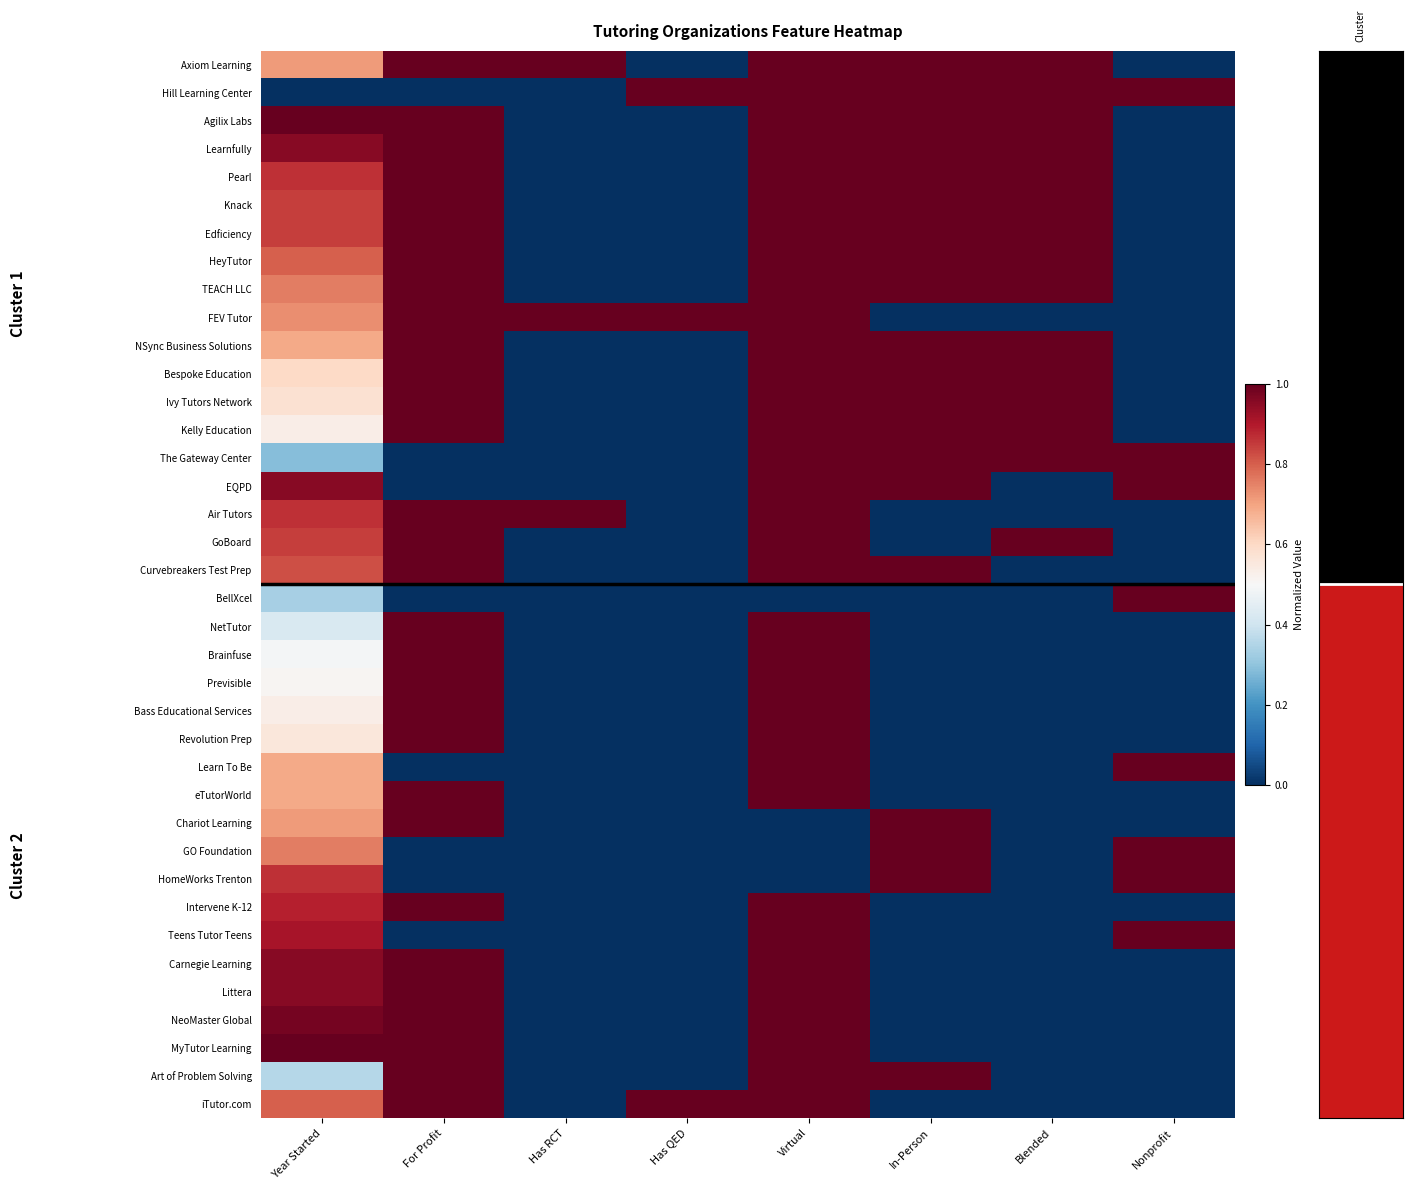

Reading right to left, list all the values displayed in this chart.

Axiom Learning: Nonprofit=0.0	Blended=1.0	In-Person=1.0	Virtual=1.0	Has QED=0.0	Has RCT=1.0	For Profit=1.0	Year Started=0.7
Hill Learning Center: Nonprofit=1.0	Blended=1.0	In-Person=1.0	Virtual=1.0	Has QED=1.0	Has RCT=0.0	For Profit=0.0	Year Started=0.0
Agilix Labs: Nonprofit=0.0	Blended=1.0	In-Person=1.0	Virtual=1.0	Has QED=0.0	Has RCT=0.0	For Profit=1.0	Year Started=1.0
Learnfully: Nonprofit=0.0	Blended=1.0	In-Person=1.0	Virtual=1.0	Has QED=0.0	Has RCT=0.0	For Profit=1.0	Year Started=1.0
Pearl: Nonprofit=0.0	Blended=1.0	In-Person=1.0	Virtual=1.0	Has QED=0.0	Has RCT=0.0	For Profit=1.0	Year Started=0.9
Knack: Nonprofit=0.0	Blended=1.0	In-Person=1.0	Virtual=1.0	Has QED=0.0	Has RCT=0.0	For Profit=1.0	Year Started=0.8
Edficiency: Nonprofit=0.0	Blended=1.0	In-Person=1.0	Virtual=1.0	Has QED=0.0	Has RCT=0.0	For Profit=1.0	Year Started=0.8
HeyTutor: Nonprofit=0.0	Blended=1.0	In-Person=1.0	Virtual=1.0	Has QED=0.0	Has RCT=0.0	For Profit=1.0	Year Started=0.8
TEACH LLC: Nonprofit=0.0	Blended=1.0	In-Person=1.0	Virtual=1.0	Has QED=0.0	Has RCT=0.0	For Profit=1.0	Year Started=0.8
FEV Tutor: Nonprofit=0.0	Blended=0.0	In-Person=0.0	Virtual=1.0	Has QED=1.0	Has RCT=1.0	For Profit=1.0	Year Started=0.7
NSync Business Solutions: Nonprofit=0.0	Blended=1.0	In-Person=1.0	Virtual=1.0	Has QED=0.0	Has RCT=0.0	For Profit=1.0	Year Started=0.7
Bespoke Education: Nonprofit=0.0	Blended=1.0	In-Person=1.0	Virtual=1.0	Has QED=0.0	Has RCT=0.0	For Profit=1.0	Year Started=0.6
Ivy Tutors Network: Nonprofit=0.0	Blended=1.0	In-Person=1.0	Virtual=1.0	Has QED=0.0	Has RCT=0.0	For Profit=1.0	Year Started=0.6
Kelly Education: Nonprofit=0.0	Blended=1.0	In-Person=1.0	Virtual=1.0	Has QED=0.0	Has RCT=0.0	For Profit=1.0	Year Started=0.5
The Gateway Center: Nonprofit=1.0	Blended=1.0	In-Person=1.0	Virtual=1.0	Has QED=0.0	Has RCT=0.0	For Profit=0.0	Year Started=0.3
EQPD: Nonprofit=1.0	Blended=0.0	In-Person=1.0	Virtual=1.0	Has QED=0.0	Has RCT=0.0	For Profit=0.0	Year Started=1.0
Air Tutors: Nonprofit=0.0	Blended=0.0	In-Person=0.0	Virtual=1.0	Has QED=0.0	Has RCT=1.0	For Profit=1.0	Year Started=0.9
GoBoard: Nonprofit=0.0	Blended=1.0	In-Person=0.0	Virtual=1.0	Has QED=0.0	Has RCT=0.0	For Profit=1.0	Year Started=0.8
Curvebreakers Test Prep: Nonprofit=0.0	Blended=0.0	In-Person=1.0	Virtual=1.0	Has QED=0.0	Has RCT=0.0	For Profit=1.0	Year Started=0.8
BellXcel: Nonprofit=1.0	Blended=0.0	In-Person=0.0	Virtual=0.0	Has QED=0.0	Has RCT=0.0	For Profit=0.0	Year Started=0.3
NetTutor: Nonprofit=0.0	Blended=0.0	In-Person=0.0	Virtual=1.0	Has QED=0.0	Has RCT=0.0	For Profit=1.0	Year Started=0.4
Brainfuse: Nonprofit=0.0	Blended=0.0	In-Person=0.0	Virtual=1.0	Has QED=0.0	Has RCT=0.0	For Profit=1.0	Year Started=0.5
Previsible: Nonprofit=0.0	Blended=0.0	In-Person=0.0	Virtual=1.0	Has QED=0.0	Has RCT=0.0	For Profit=1.0	Year Started=0.5
Bass Educational Services: Nonprofit=0.0	Blended=0.0	In-Person=0.0	Virtual=1.0	Has QED=0.0	Has RCT=0.0	For Profit=1.0	Year Started=0.5
Revolution Prep: Nonprofit=0.0	Blended=0.0	In-Person=0.0	Virtual=1.0	Has QED=0.0	Has RCT=0.0	For Profit=1.0	Year Started=0.6
Learn To Be: Nonprofit=1.0	Blended=0.0	In-Person=0.0	Virtual=1.0	Has QED=0.0	Has RCT=0.0	For Profit=0.0	Year Started=0.7
eTutorWorld: Nonprofit=0.0	Blended=0.0	In-Person=0.0	Virtual=1.0	Has QED=0.0	Has RCT=0.0	For Profit=1.0	Year Started=0.7
Chariot Learning: Nonprofit=0.0	Blended=0.0	In-Person=1.0	Virtual=0.0	Has QED=0.0	Has RCT=0.0	For Profit=1.0	Year Started=0.7
GO Foundation: Nonprofit=1.0	Blended=0.0	In-Person=1.0	Virtual=0.0	Has QED=0.0	Has RCT=0.0	For Profit=0.0	Year Started=0.8
HomeWorks Trenton: Nonprofit=1.0	Blended=0.0	In-Person=1.0	Virtual=0.0	Has QED=0.0	Has RCT=0.0	For Profit=0.0	Year Started=0.9
Intervene K-12: Nonprofit=0.0	Blended=0.0	In-Person=0.0	Virtual=1.0	Has QED=0.0	Has RCT=0.0	For Profit=1.0	Year Started=0.9
Teens Tutor Teens: Nonprofit=1.0	Blended=0.0	In-Person=0.0	Virtual=1.0	Has QED=0.0	Has RCT=0.0	For Profit=0.0	Year Started=0.9
Carnegie Learning: Nonprofit=0.0	Blended=0.0	In-Person=0.0	Virtual=1.0	Has QED=0.0	Has RCT=0.0	For Profit=1.0	Year Started=1.0
Littera: Nonprofit=0.0	Blended=0.0	In-Person=0.0	Virtual=1.0	Has QED=0.0	Has RCT=0.0	For Profit=1.0	Year Started=1.0
NeoMaster Global: Nonprofit=0.0	Blended=0.0	In-Person=0.0	Virtual=1.0	Has QED=0.0	Has RCT=0.0	For Profit=1.0	Year Started=1.0
MyTutor Learning: Nonprofit=0.0	Blended=0.0	In-Person=0.0	Virtual=1.0	Has QED=0.0	Has RCT=0.0	For Profit=1.0	Year Started=1.0
Art of Problem Solving: Nonprofit=0.0	Blended=0.0	In-Person=1.0	Virtual=1.0	Has QED=0.0	Has RCT=0.0	For Profit=1.0	Year Started=0.4
iTutor.com: Nonprofit=0.0	Blended=0.0	In-Person=0.0	Virtual=1.0	Has QED=1.0	Has RCT=0.0	For Profit=1.0	Year Started=0.8